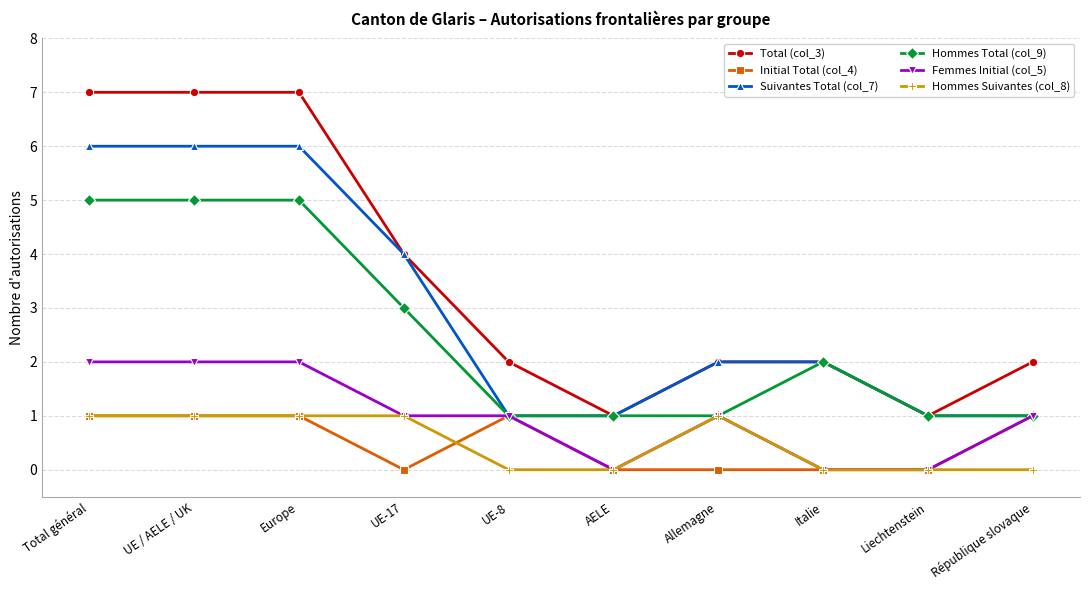

What is the value of the Suivantes Total (col_7) point at the 3rd from the left?

6